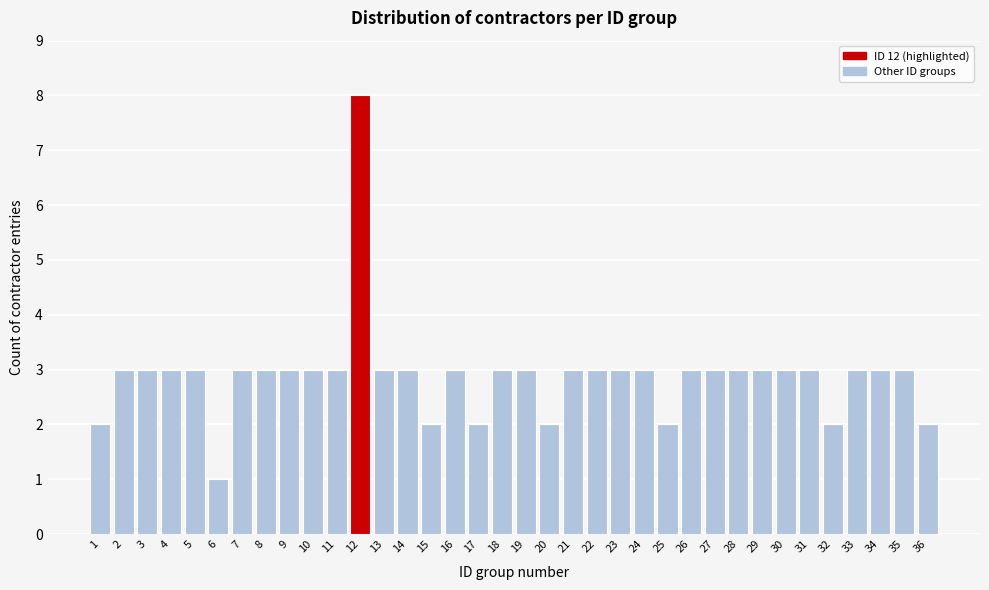

Which label corresponds to the smallest value in the chart?

6